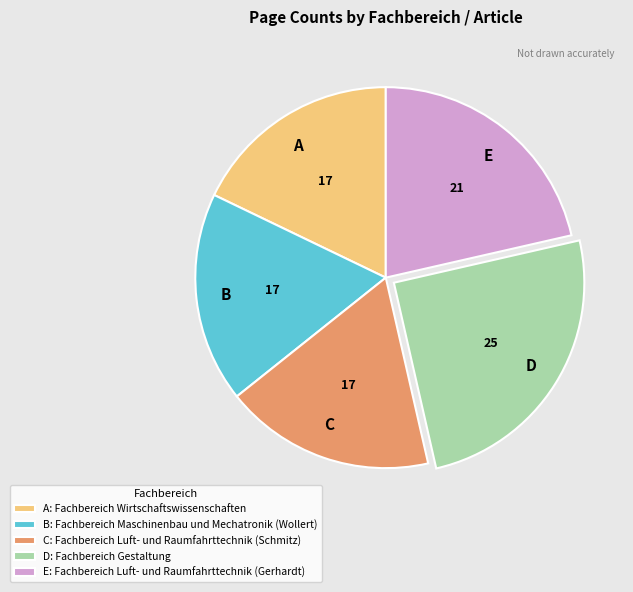

True or false: B accounts for 5% of the total.

False